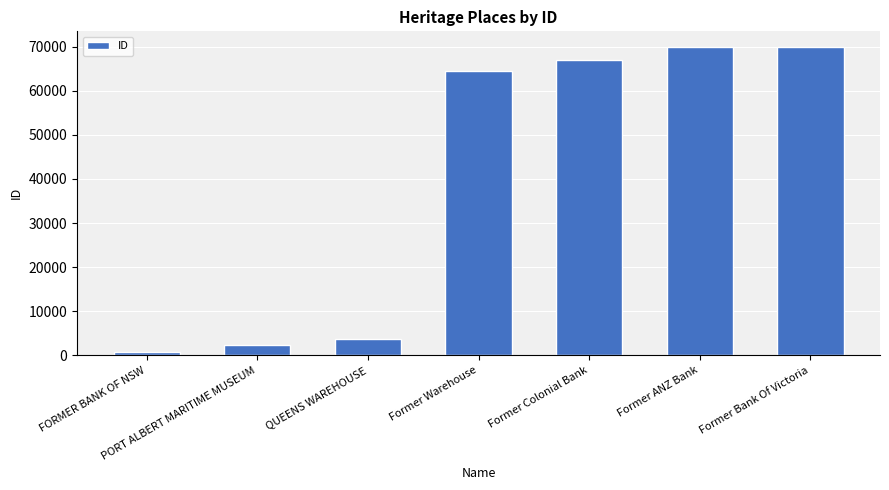

Is it true that the value at Former ANZ Bank is 30906?

False